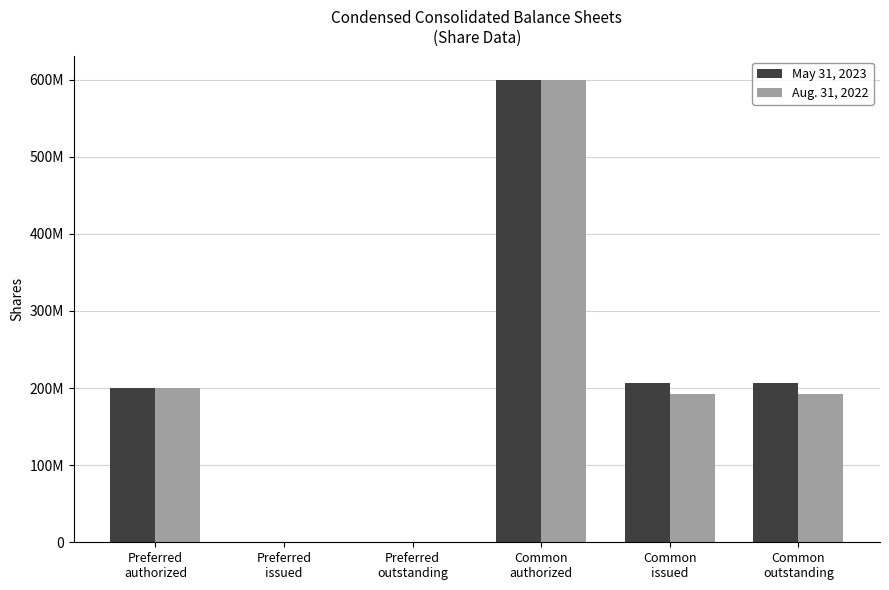

What is the sum of the Aug. 31, 2022 values at Preferred
outstanding and Common
issued?

191770825